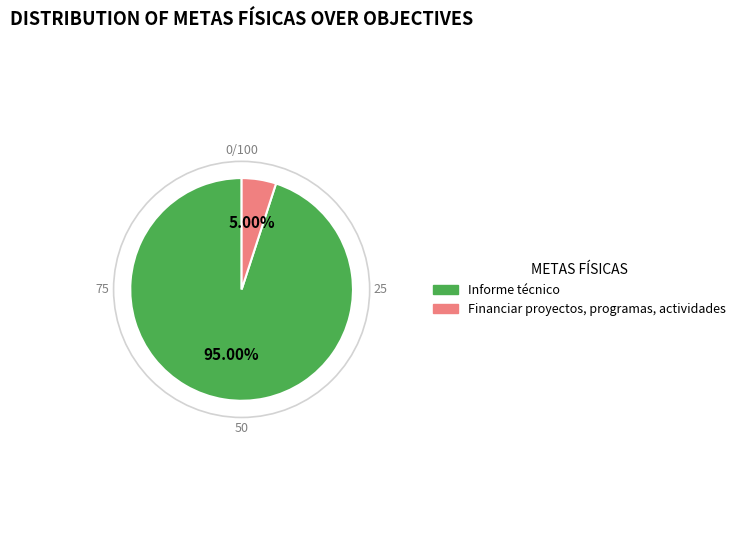

To the nearest percent, what is the difference between the largest and smallest slice percentages?

90%